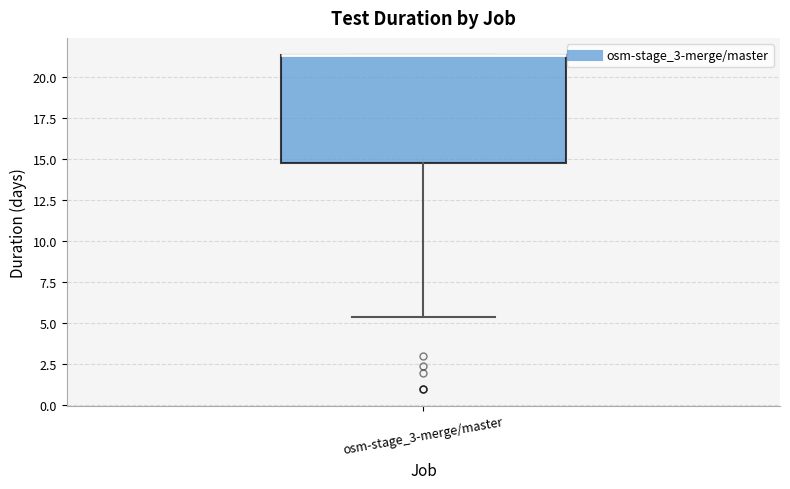

Where is the upper edge of the box for osm-stage_3-merge/master on the y-axis? The values are not printed on the chart, so give them approximately, as read against the axis.

21.5